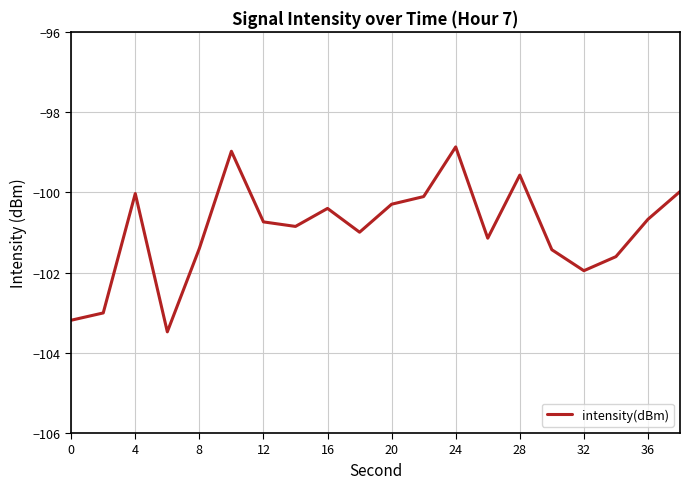

What is the greatest value displayed?

-98.9